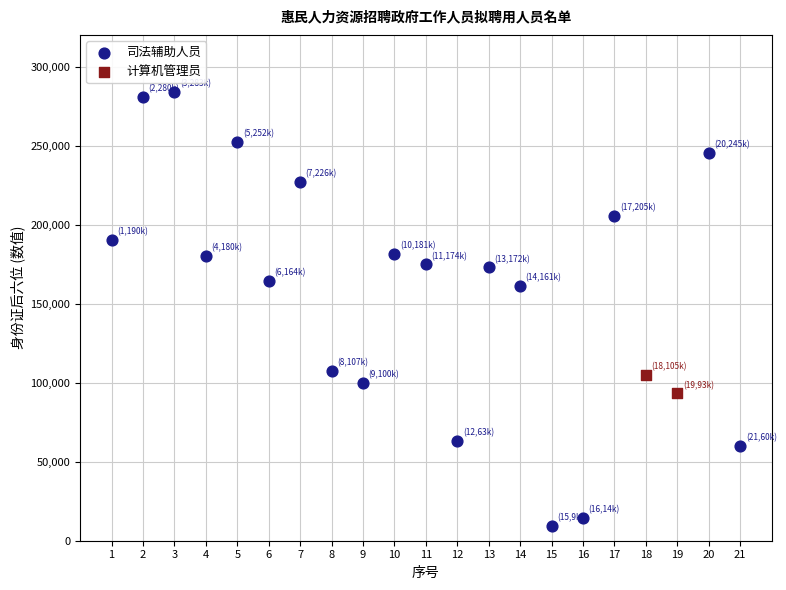

What are all the series names shown in the legend?

司法辅助人员, 计算机管理员